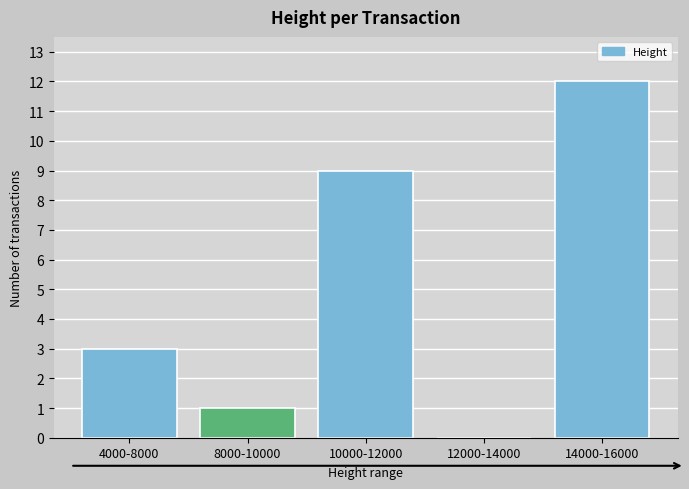

Reading left to right, transcribe all the data shown in this chart.

4000-8000=3	8000-10000=1	10000-12000=9	12000-14000=0	14000-16000=12